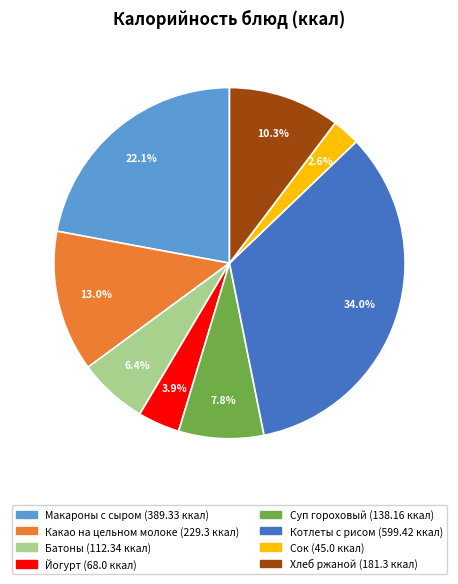

Do Сок and Йогурт together represent more than half of the pie?

No